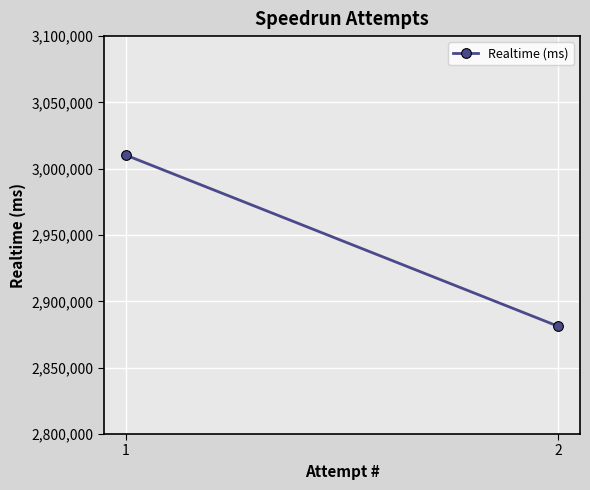

Reading right to left, extract all data points from this chart.

2=2881183	1=3010278